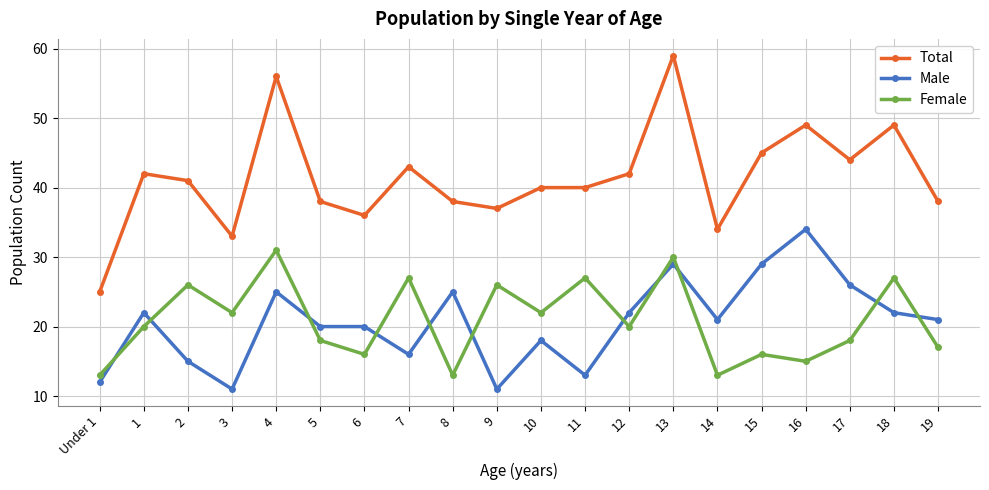

At which category is the sum across all series the highest?

13